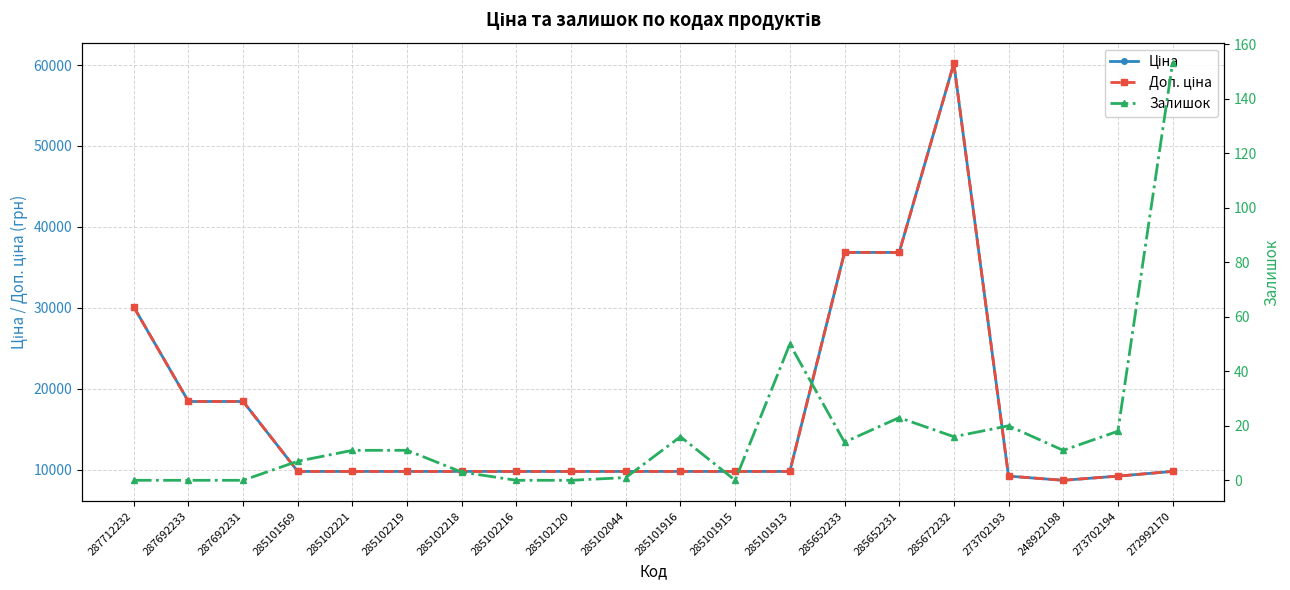

At how many categories does at least one series exceed 48261?

1